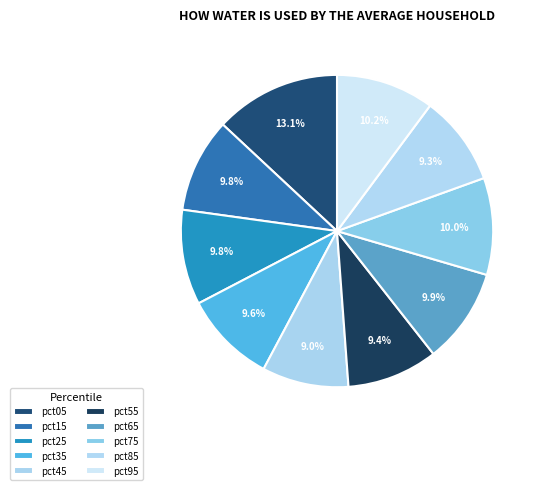

To the nearest percent, what is the difference between the pct05 and pct55 slice percentages?

4%